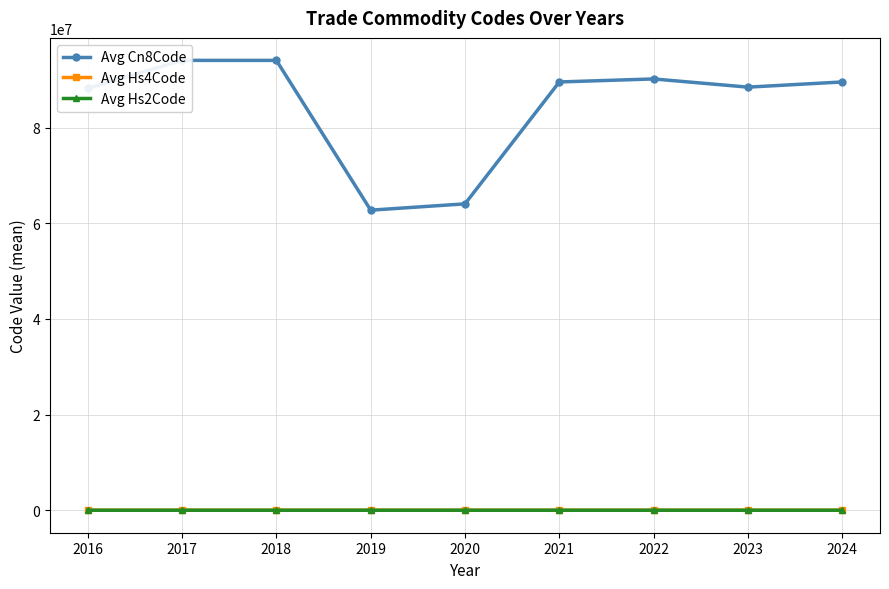

True or false: Avg Cn8Code and Avg Hs4Code intersect in this chart.

False